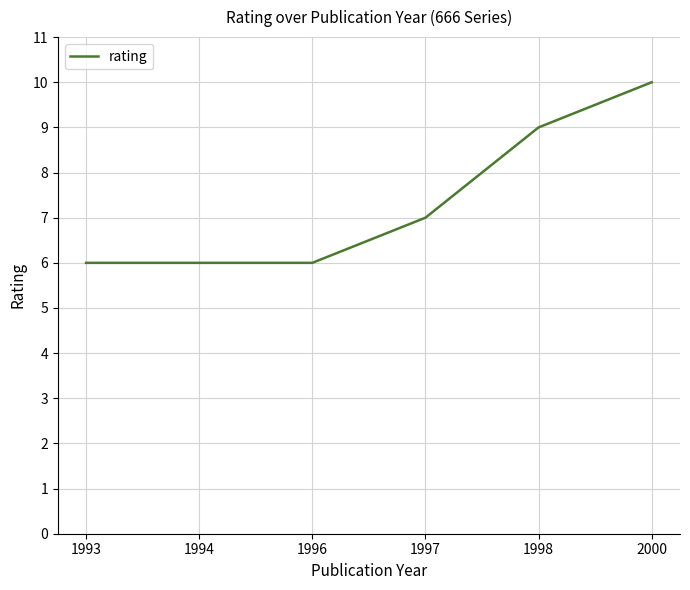

How many values are below 7?

3